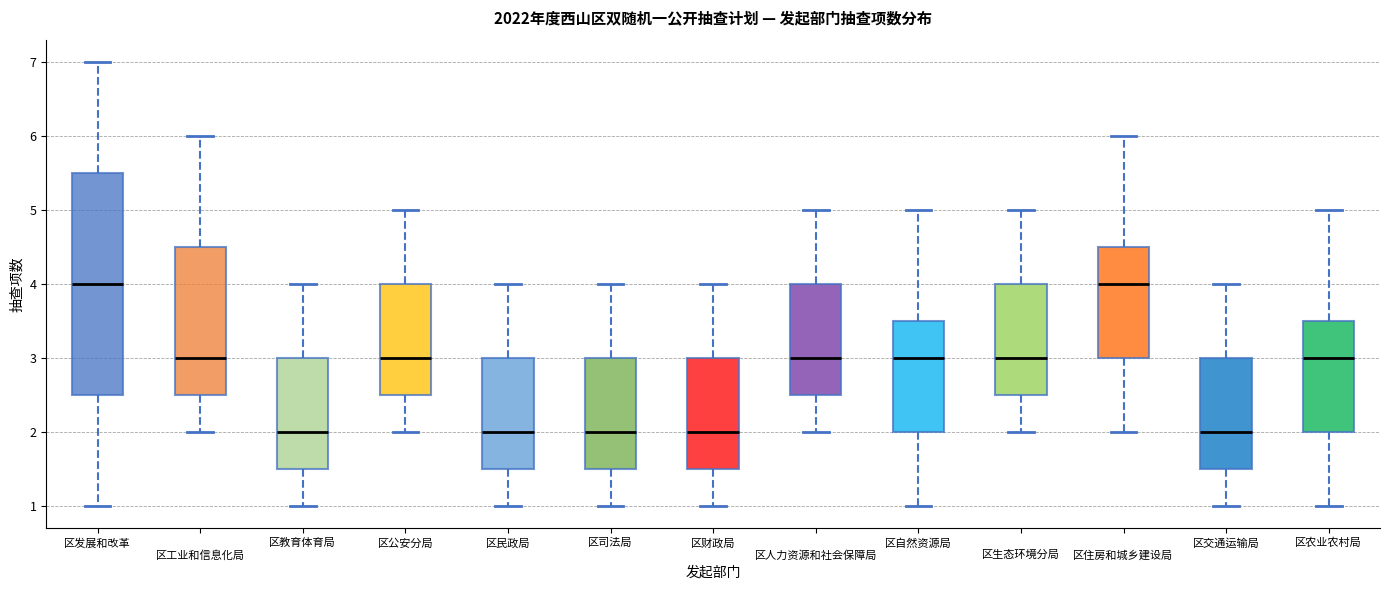

Where is the lower edge of the box for 区教育体育局 on the y-axis? The values are not printed on the chart, so give them approximately, as read against the axis.

1.5